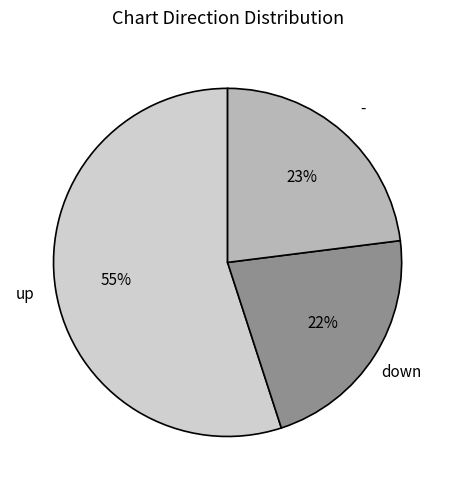

Does - account for over 50% of the chart?

No